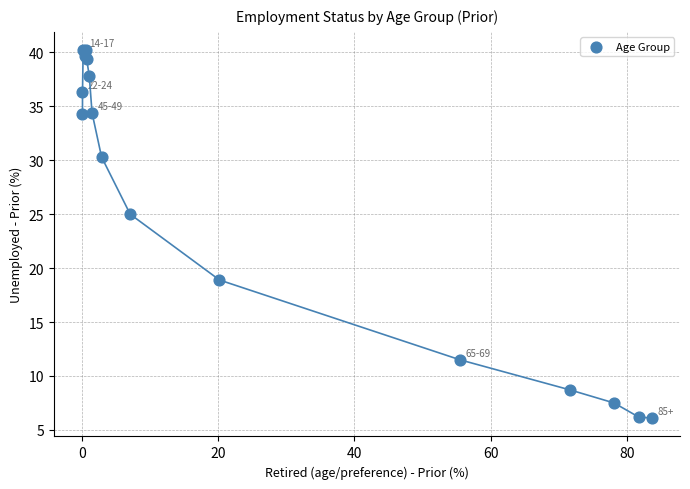

What Y value in the scatter plot is closest to 23?

25.0